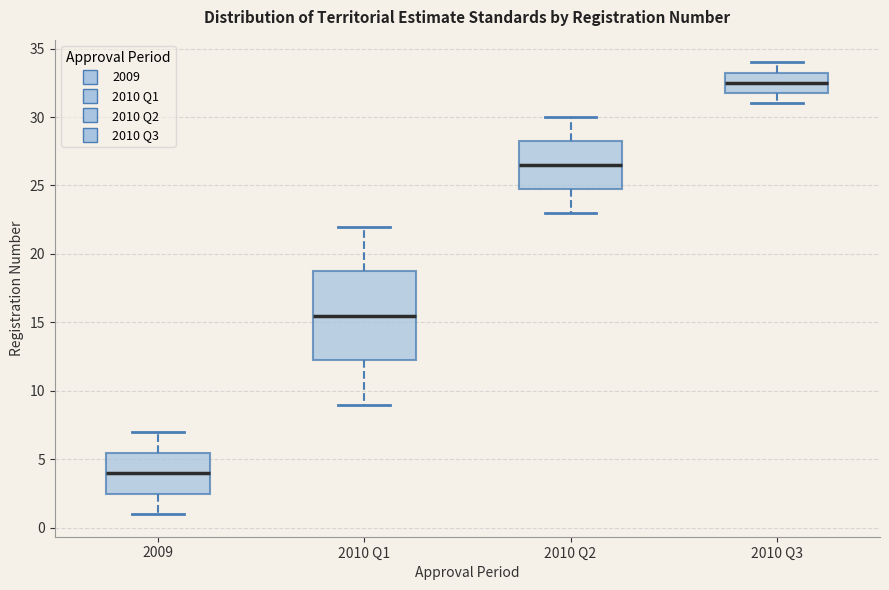

Which box has the highest median line?

2010 Q3